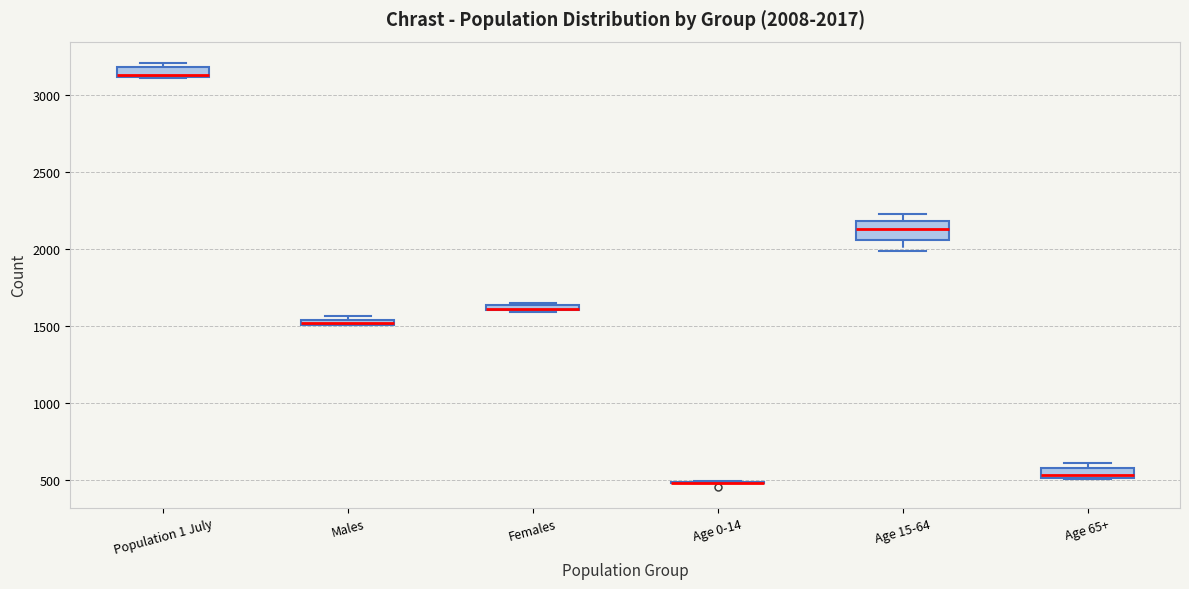

Which box is the tallest, from its lower edge to its upper edge?

Age 15-64